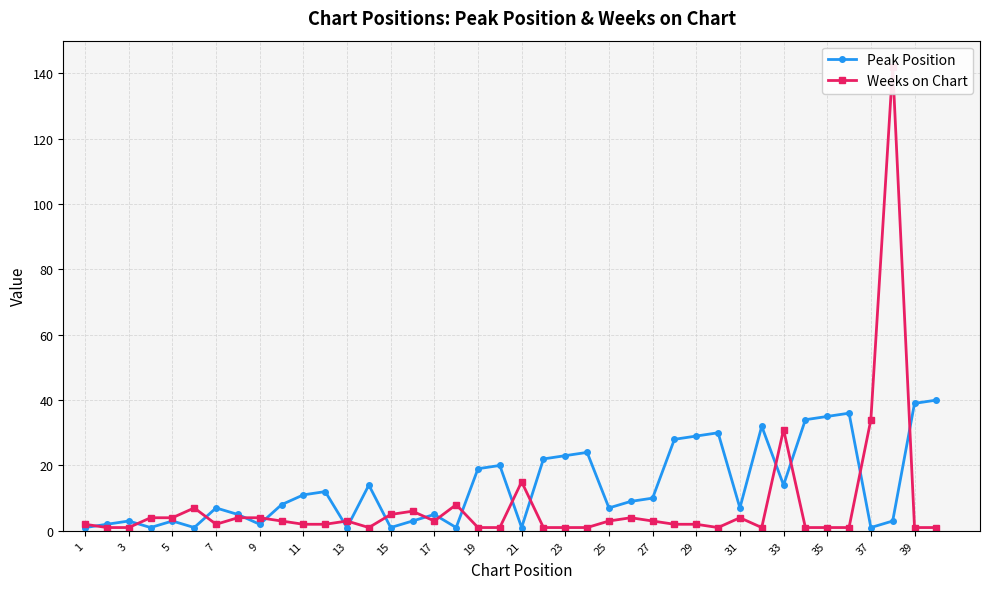

Reading left to right, extract all data points from this chart.

Peak Position: 1	2	3	1	3	1	7	5	2	8	11	12	1	14	1	3	5	1	19	20	1	22	23	24	7	9	10	28	29	30	7	32	14	34	35	36	1	3	39	40
Weeks on Chart: 2	1	1	4	4	7	2	4	4	3	2	2	3	1	5	6	3	8	1	1	15	1	1	1	3	4	3	2	2	1	4	1	31	1	1	1	34	142	1	1